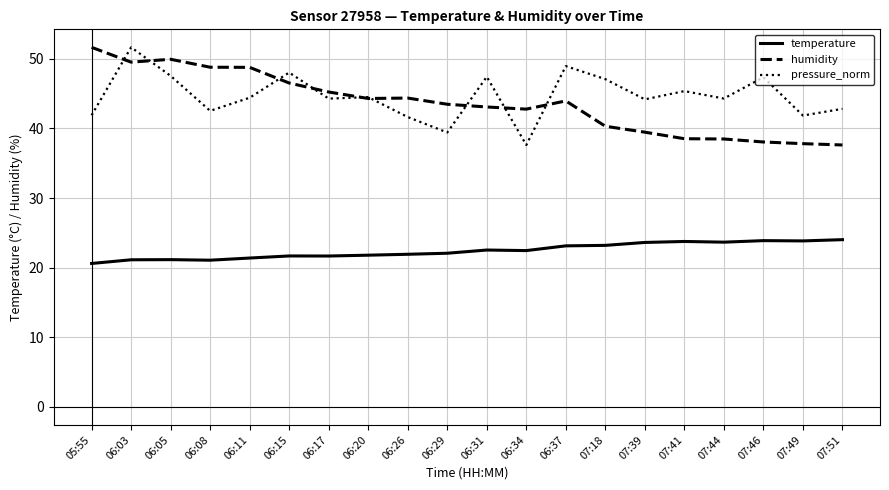

What is the difference between the highest and lowest values at 06:17?

23.6